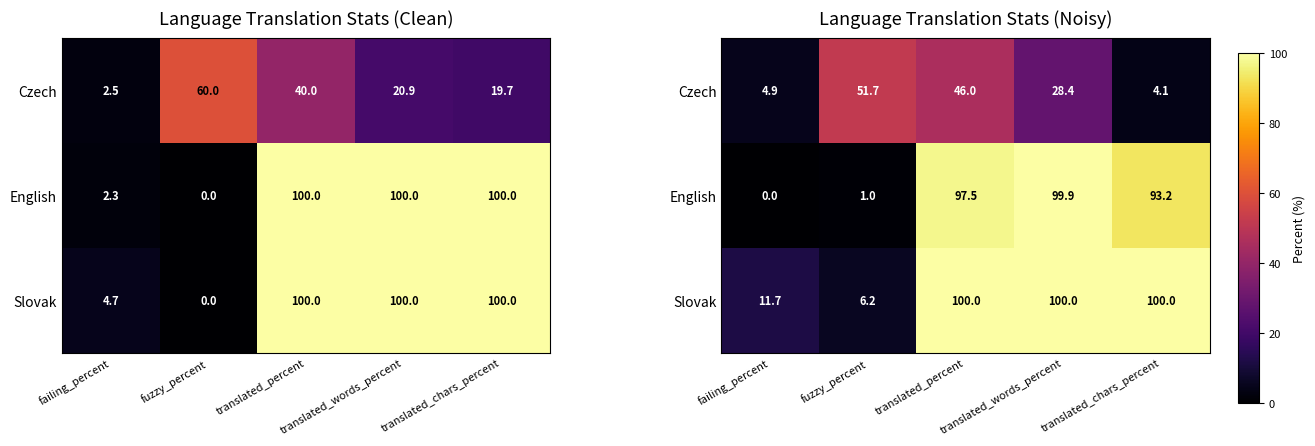

What is the sum of the Czech values at fuzzy_percent and translated_chars_percent?

55.8